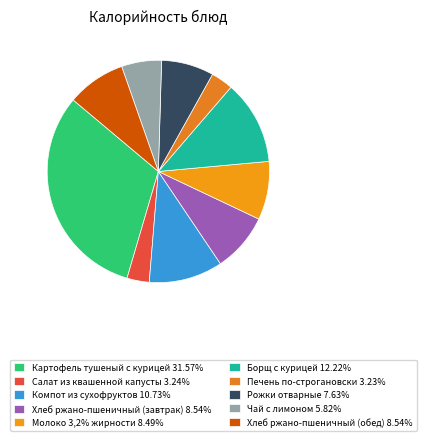

Which category has the smallest portion of the pie?

Печень по-строгановски